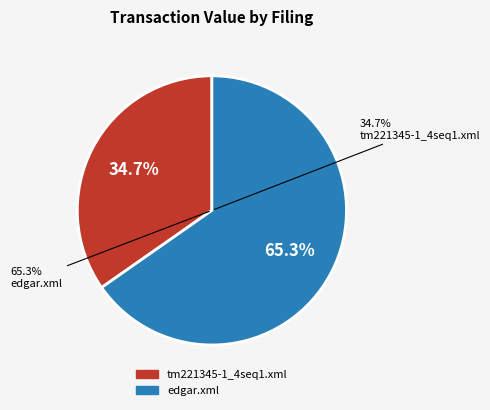

What percentage is the tm221345-1_4seq1.xml slice, to the nearest percent?

35%